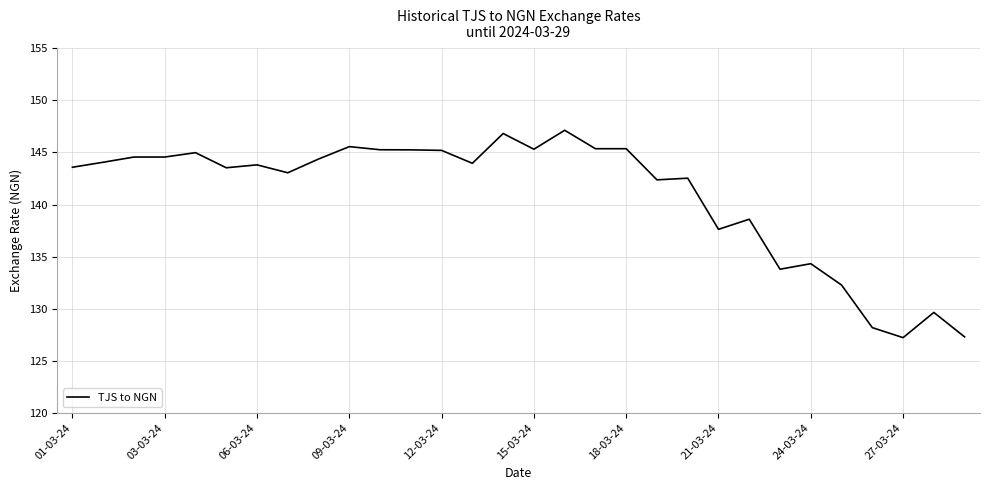

What is the greatest value displayed?

147.1